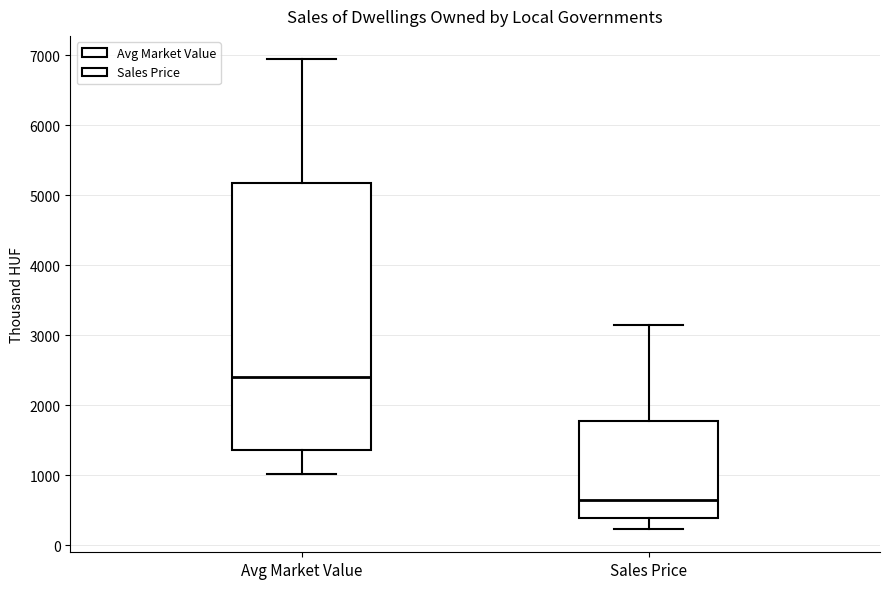

Which box has the highest median line?

Avg Market Value